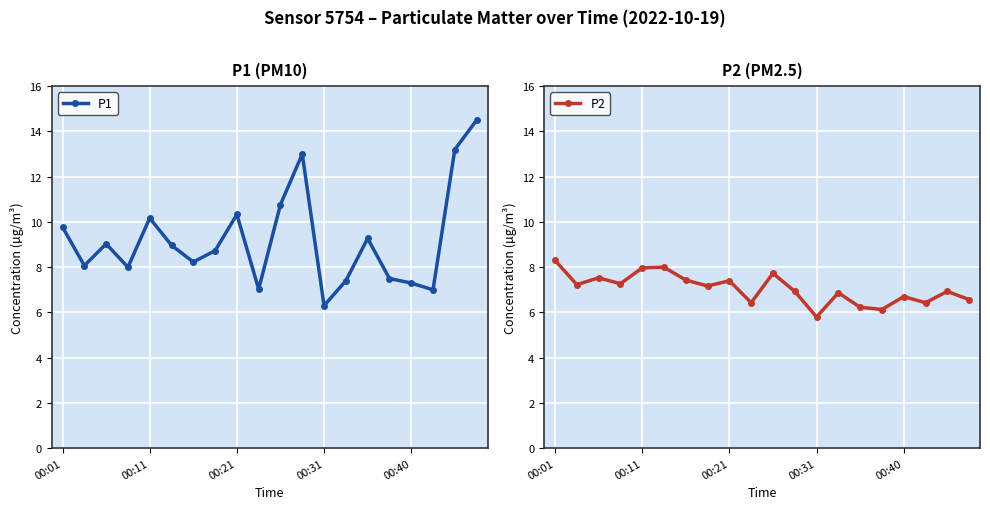

What are all the series names shown in the legend?

P1, P2